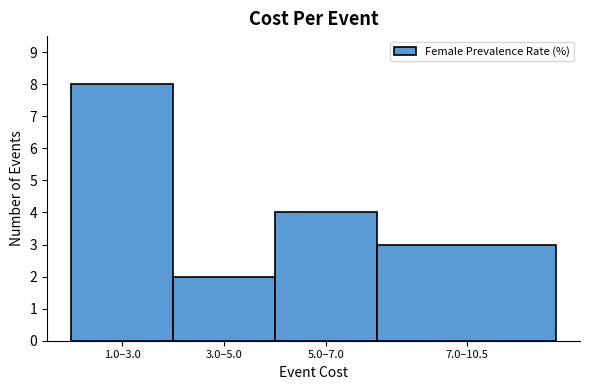

Reading left to right, list all the values displayed in this chart.

1.0–3.0=8	3.0–5.0=2	5.0–7.0=4	7.0–10.5=3